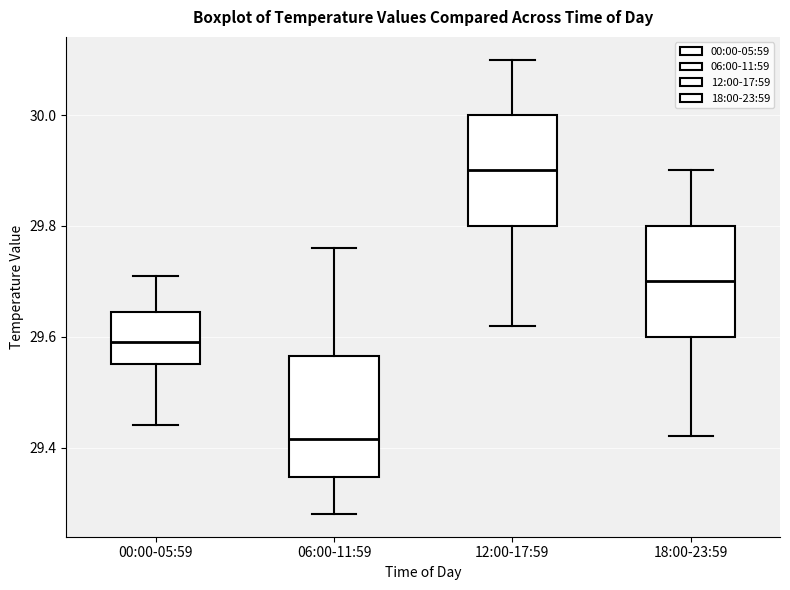

Where does the lower whisker of the box for 00:00-05:59 end on the y-axis? The values are not printed on the chart, so give them approximately, as read against the axis.

29.44